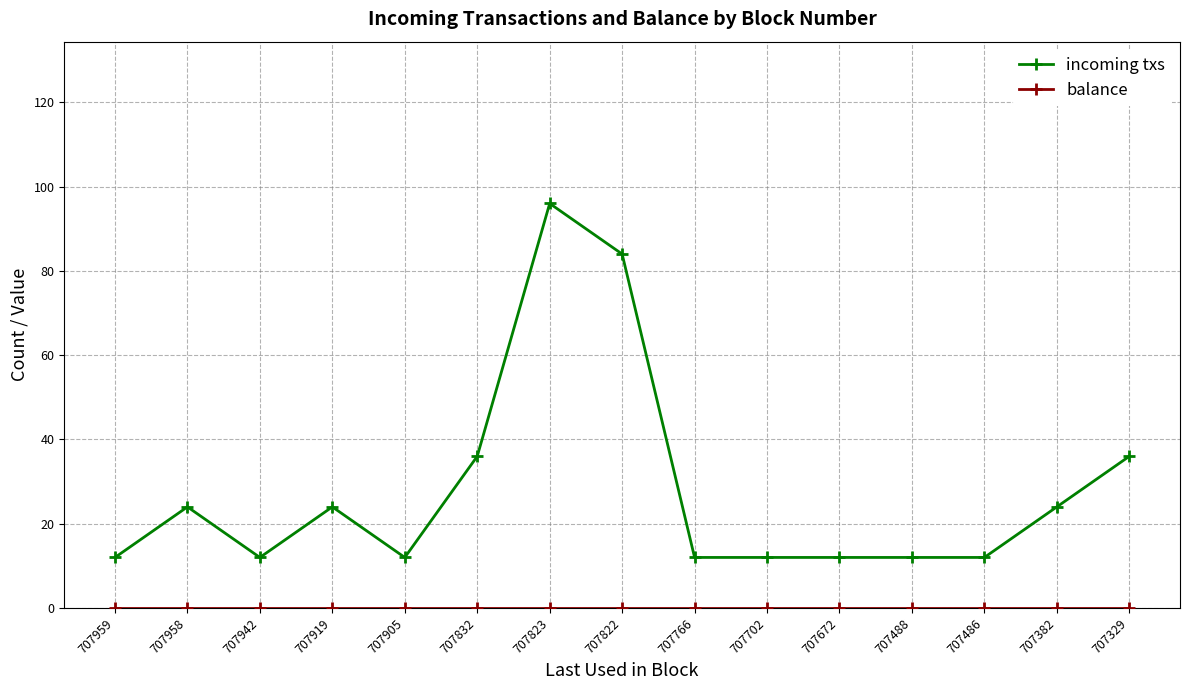

What is the highest value of the incoming txs series?

96